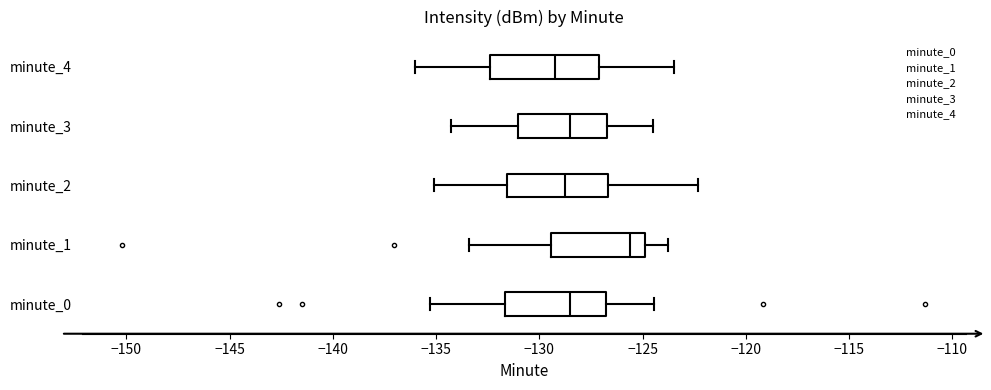

Where does the left whisker of the box for minute_3 end on the x-axis? The values are not printed on the chart, so give them approximately, as read against the axis.

-134.5